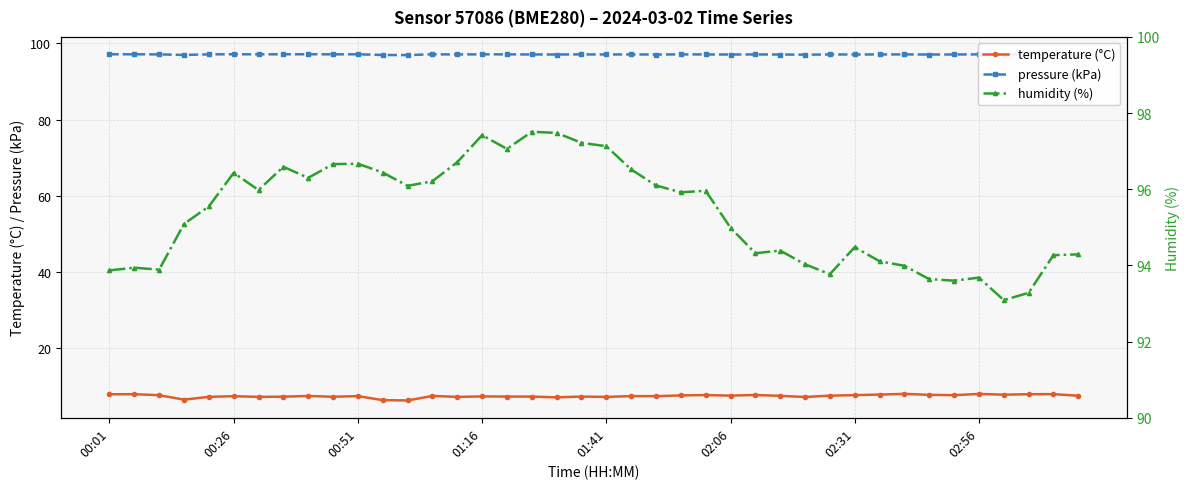

Is this an area chart (filled region under the line)?

No